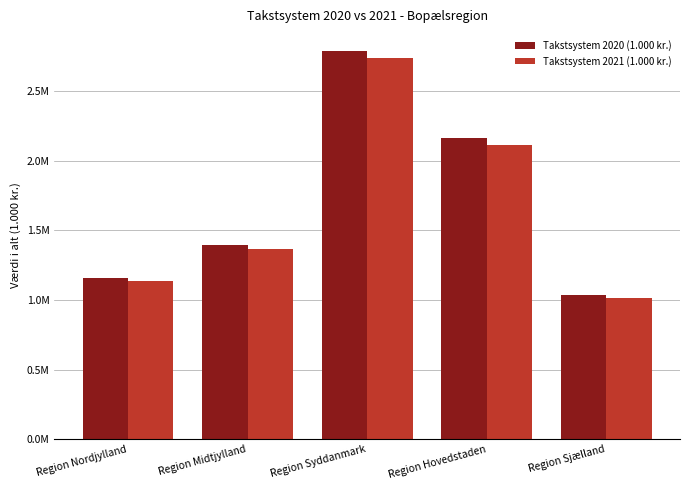

What is the minimum value shown in the chart?

1015366.0